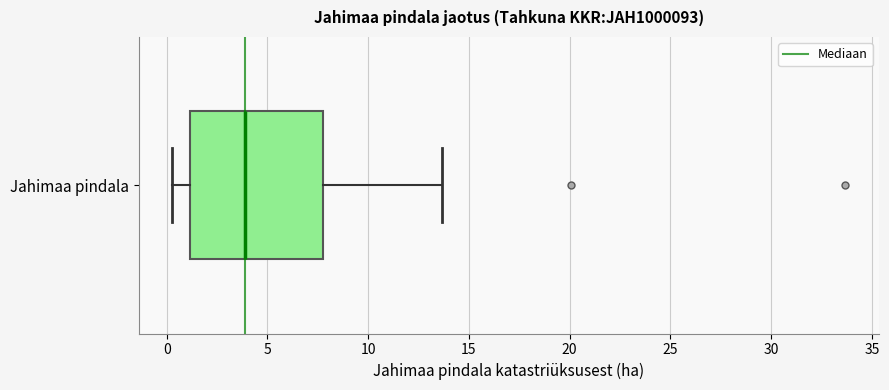

Read this box plot against the x-axis: the position of the median line, the range covered by the box, and the ends of both whiskers. The values are not printed on the chart, so give them approximately, as read against the axis.

median 4.0, box 1.0 to 7.5, whiskers 0.5 to 13.5